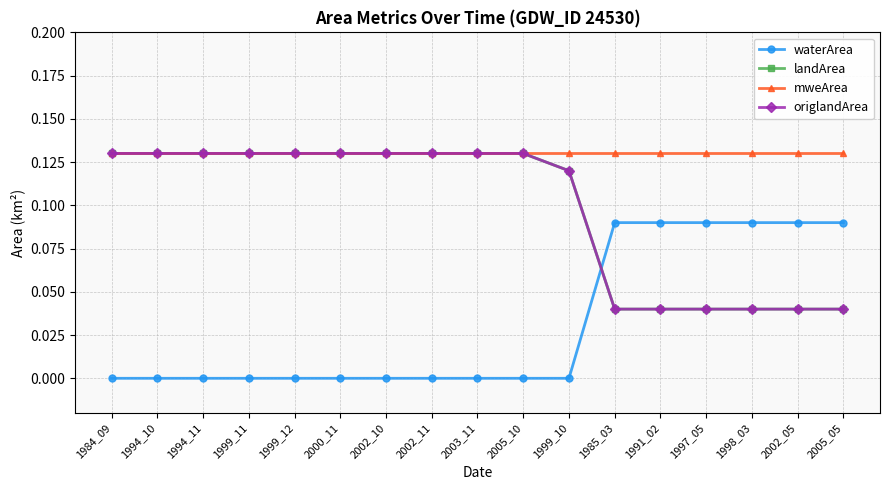

Which series has the largest total across all categories?

mweArea